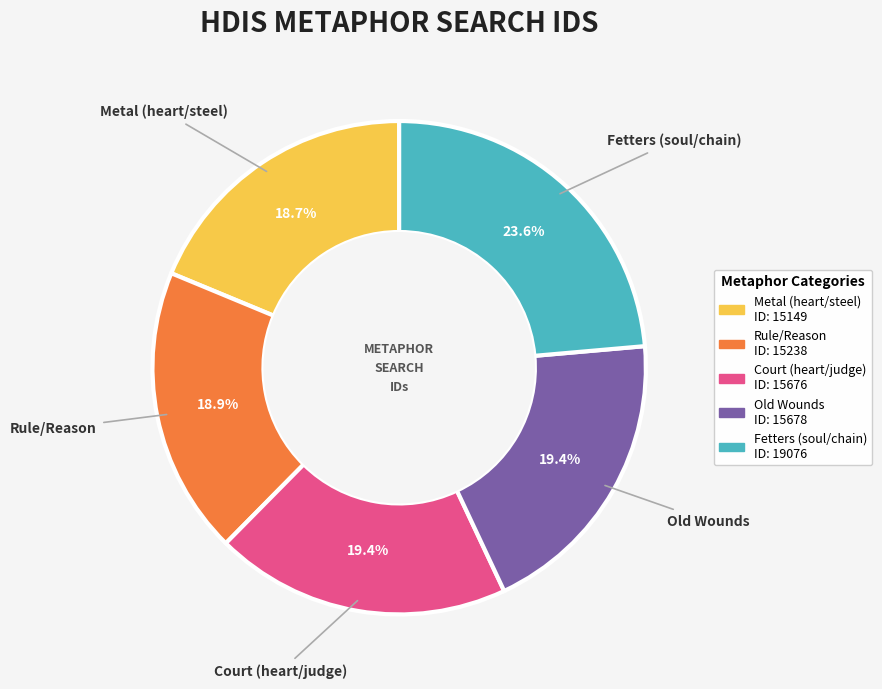

Which category has the biggest portion of the pie?

Fetters (soul/chain)